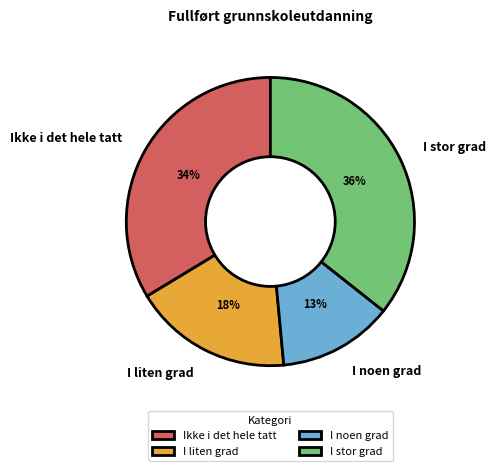

Is it true that I stor grad is 36% of the pie?

True